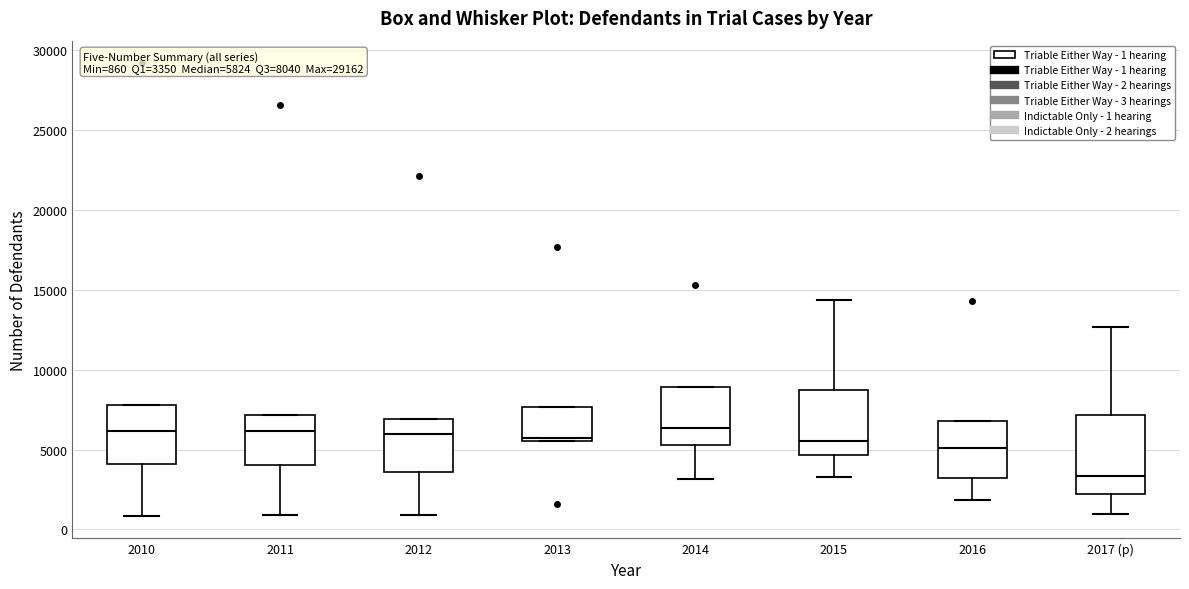

Comparing the boxes themselves (not the whiskers), which one is the tallest?

2017 (p)